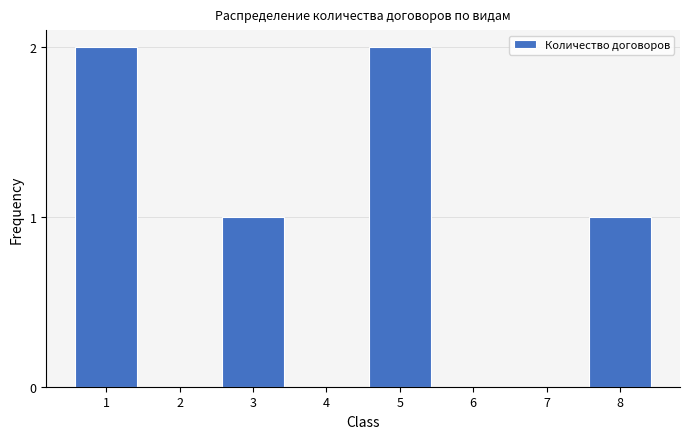

Reading left to right, transcribe all the data shown in this chart.

1=2	2=0	3=1	4=0	5=2	6=0	7=0	8=1